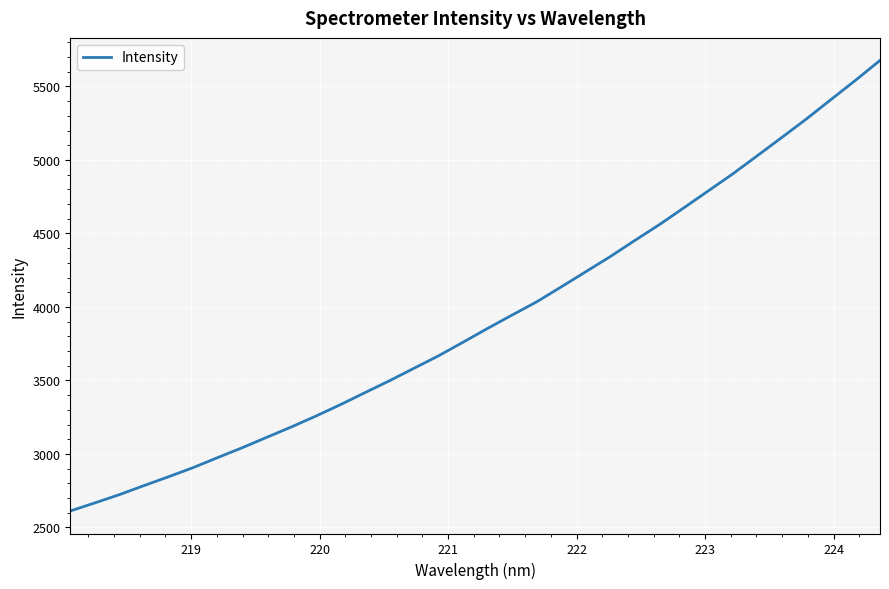

What is the minimum value shown in the chart?

2612.0